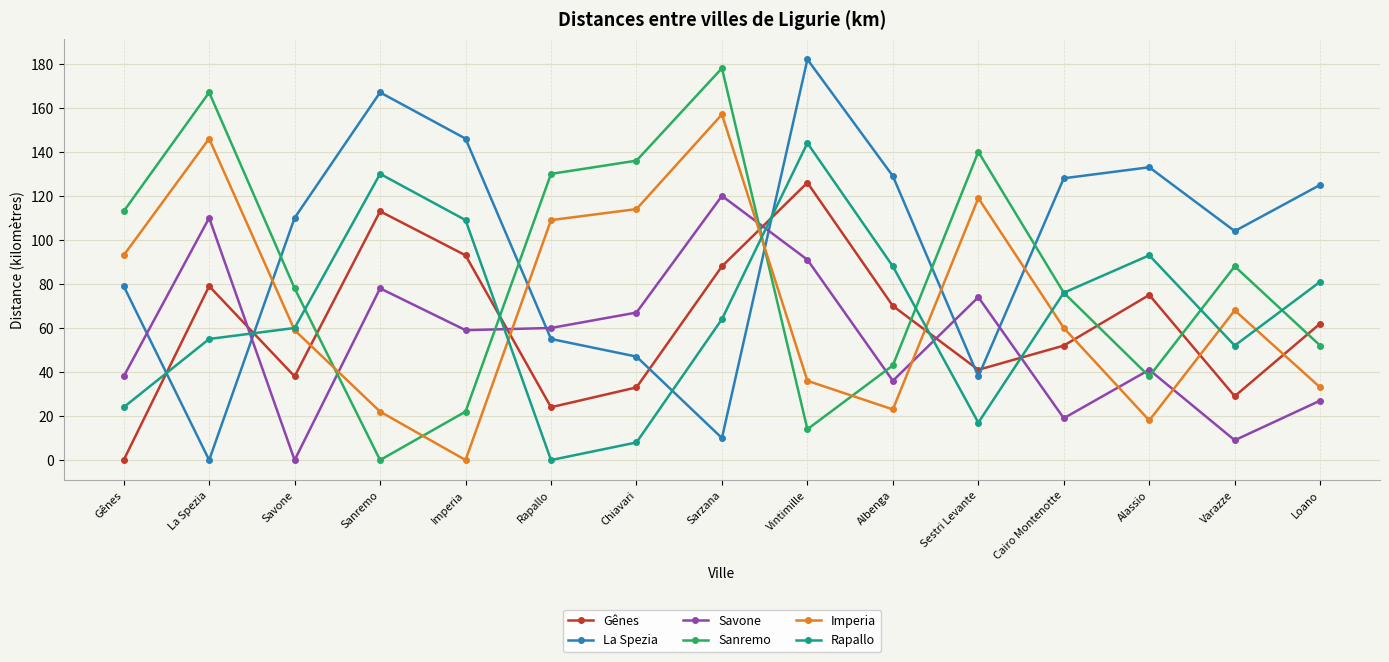

Rank the series at Chiavari from lowest to highest value.

Rapallo, Gênes, La Spezia, Savone, Imperia, Sanremo